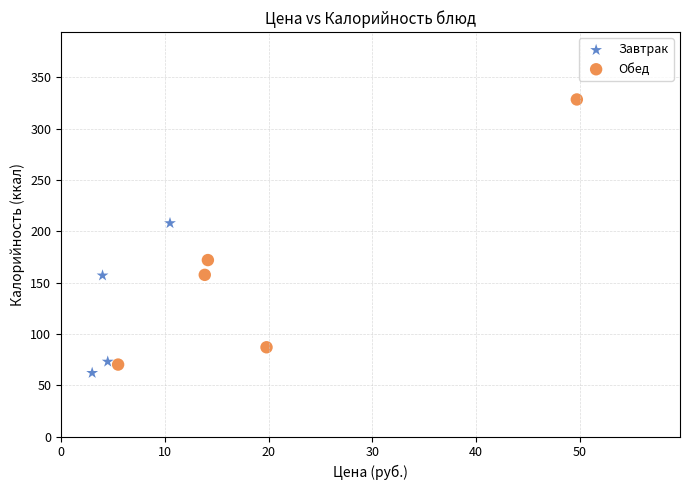

Which series has the widest spread of Y values?

Обед